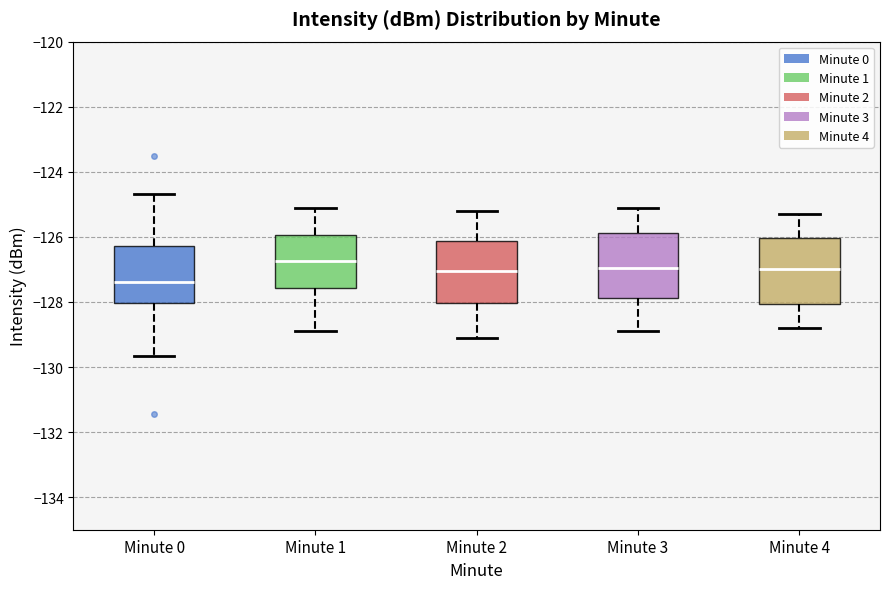

Reading left to right, transcribe this box plot: for each box, give where its median line is, the range the box spans, and where its two whiskers end, as read against the y-axis. The values are not printed on the chart, so give them approximately, as read against the axis.

Minute 0: median -127.4, box -128.0 to -126.2, whiskers -129.6 to -124.6
Minute 1: median -126.8, box -127.6 to -126.0, whiskers -128.8 to -125.0
Minute 2: median -127.0, box -128.0 to -126.2, whiskers -129.0 to -125.2
Minute 3: median -127.0, box -127.8 to -125.8, whiskers -128.8 to -125.0
Minute 4: median -127.0, box -128.0 to -126.0, whiskers -128.8 to -125.2